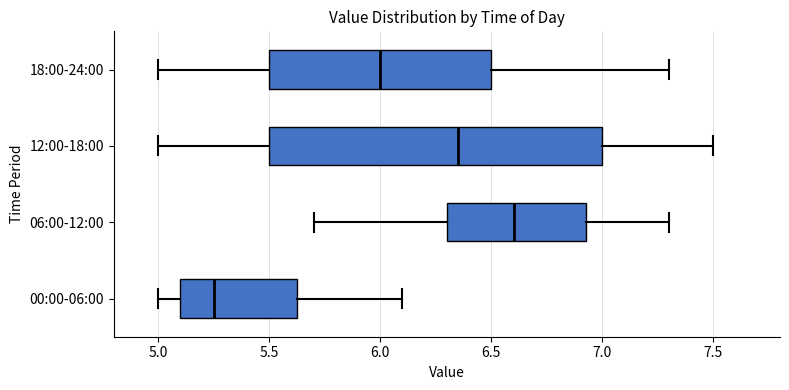

Which box's median line is the furthest to the left?

00:00-06:00